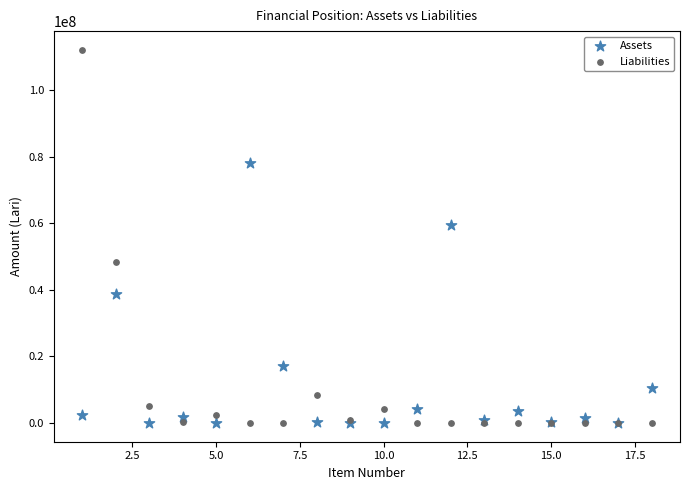

In the Liabilities series, what Y value is closest to 56015625?

48476183.9